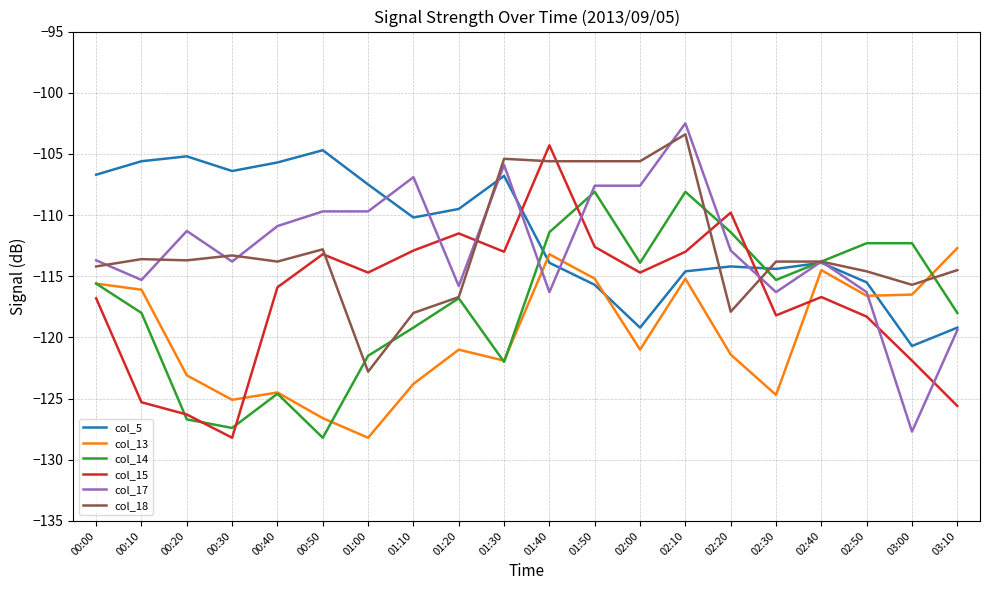

How many values in the col_17 series are below -112?

11